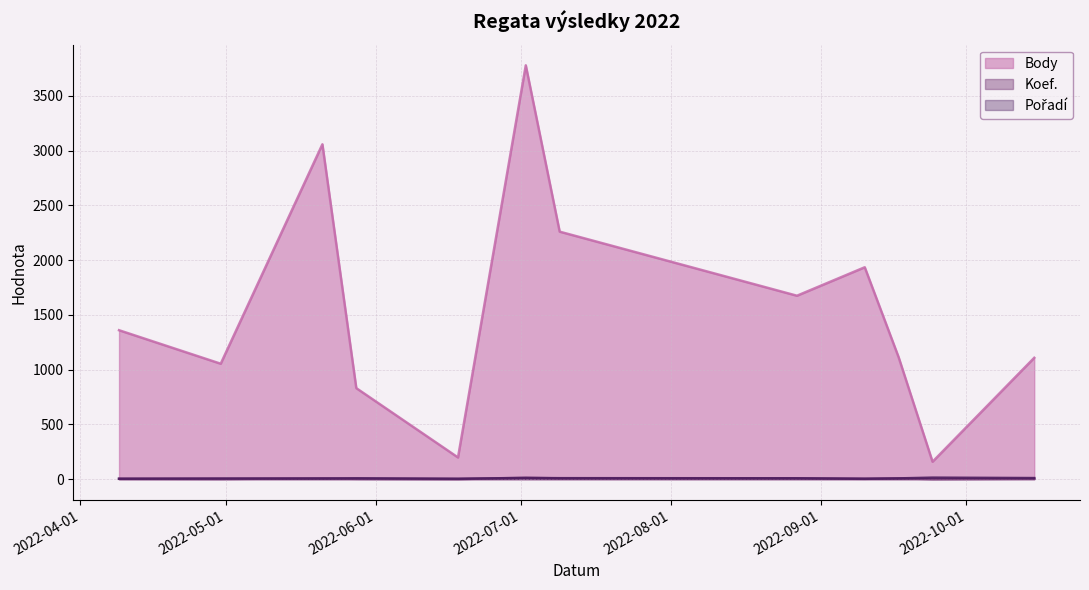

How many interior local valleys does the Pořadí series have?

2